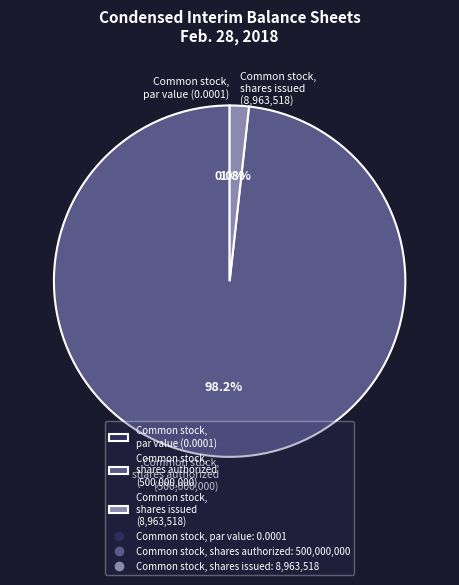

True or false: Common stock, shares issued accounts for 2% of the total.

True